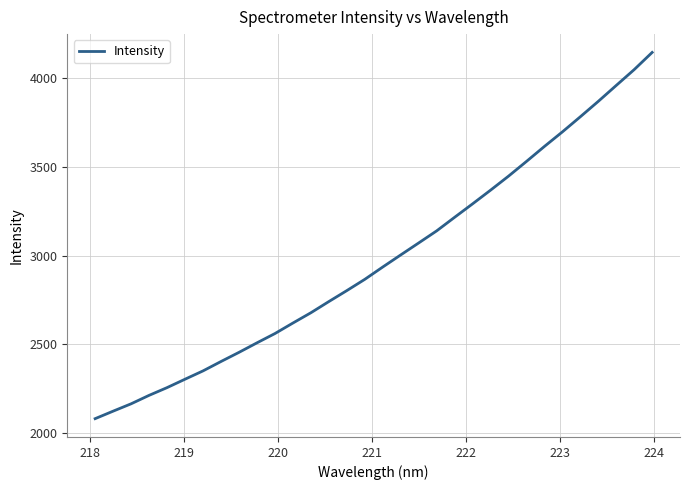

How many lines are shown in the chart?

1